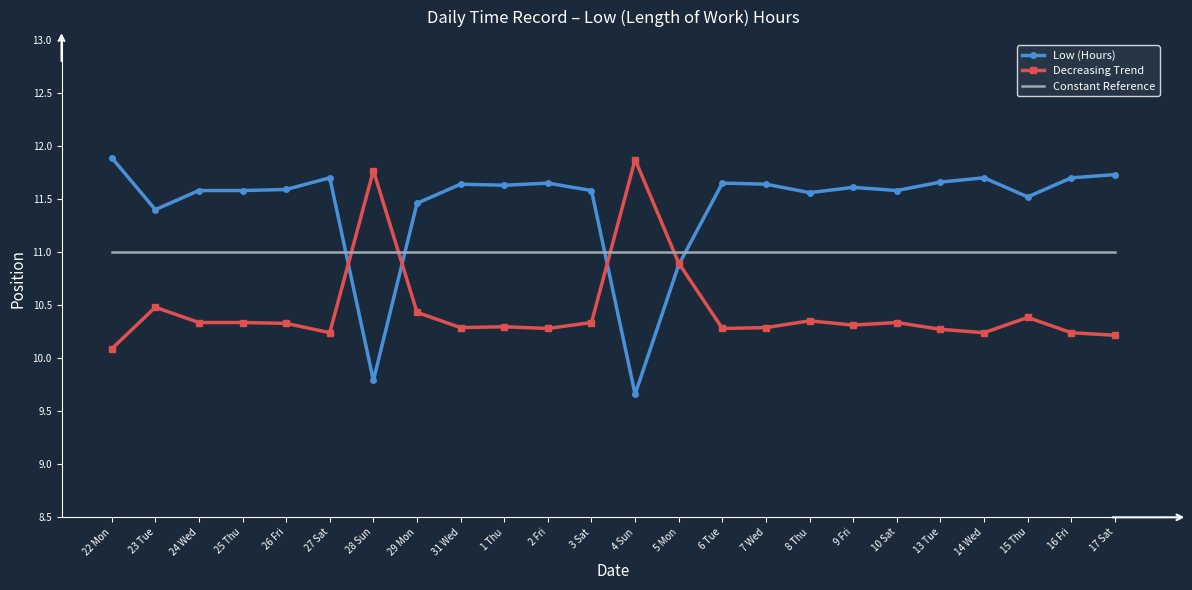

At which label is Decreasing Trend closest to 10?

22 Mon